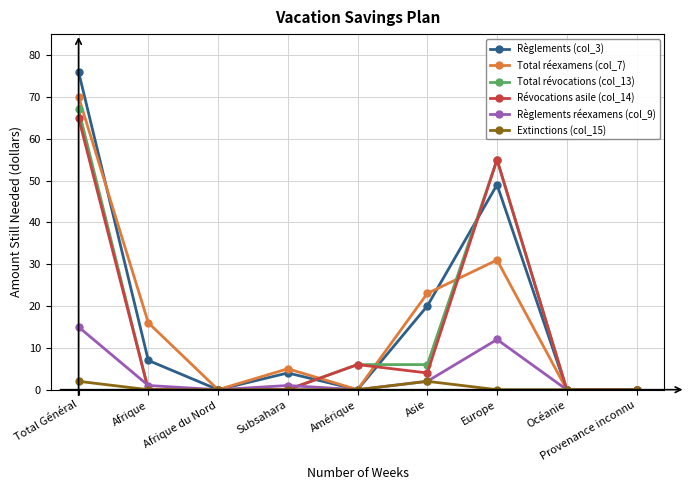

Does the chart display data point markers on the line(s)?

Yes